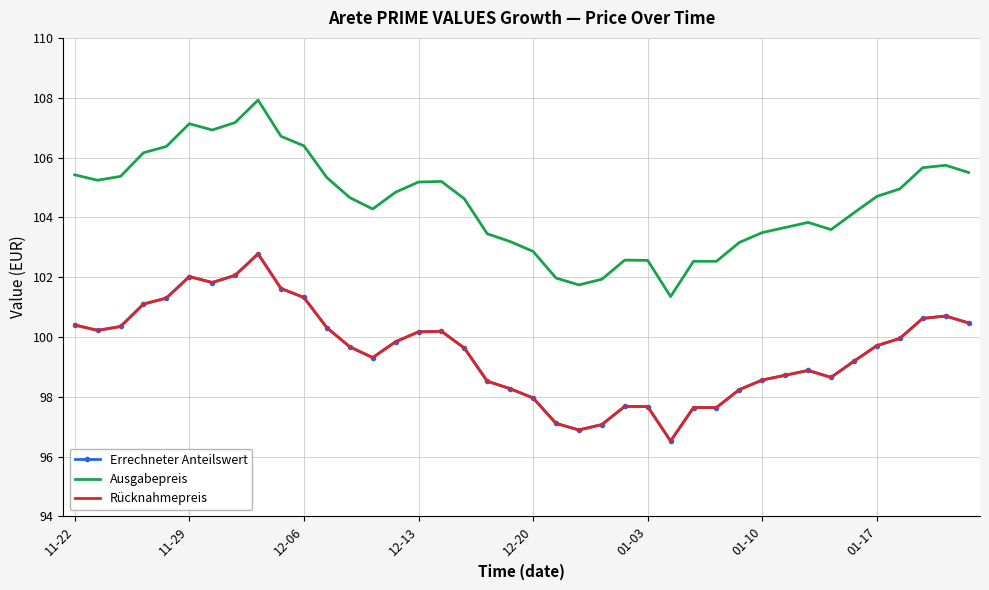

In Ausgabepreis, how many points are lower than both neighbors (excluding endpoints)?

6